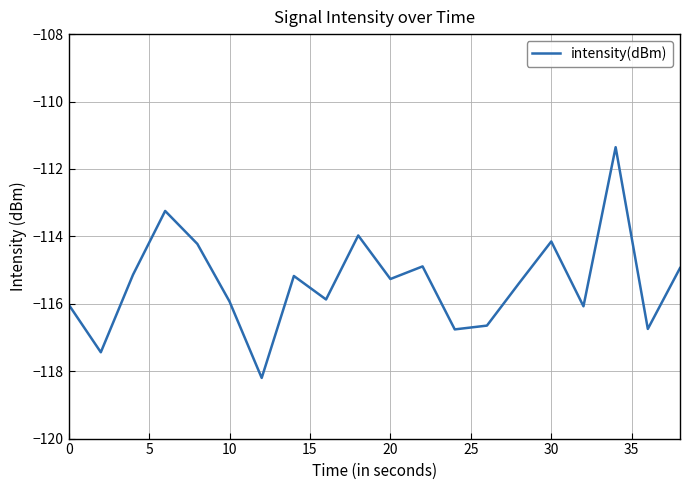

How many interior local peaks (higher than both neighbors) does the data have?

6